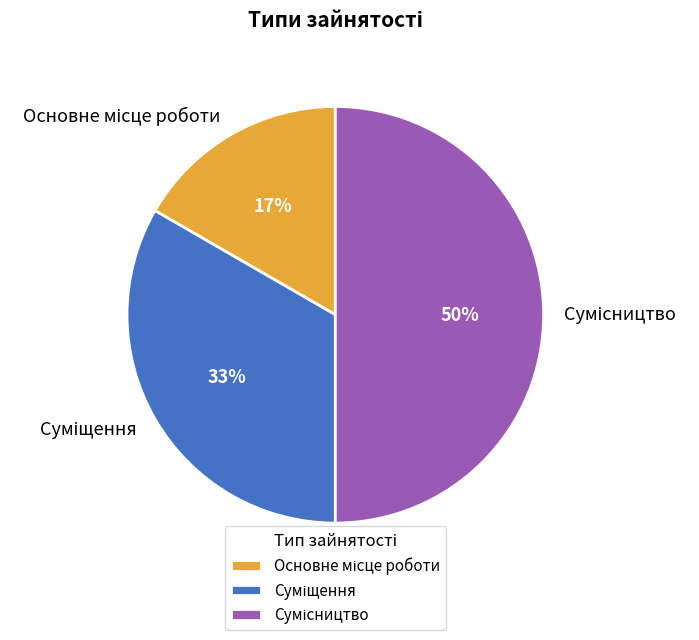

To the nearest percent, what is the average slice percentage?

33%